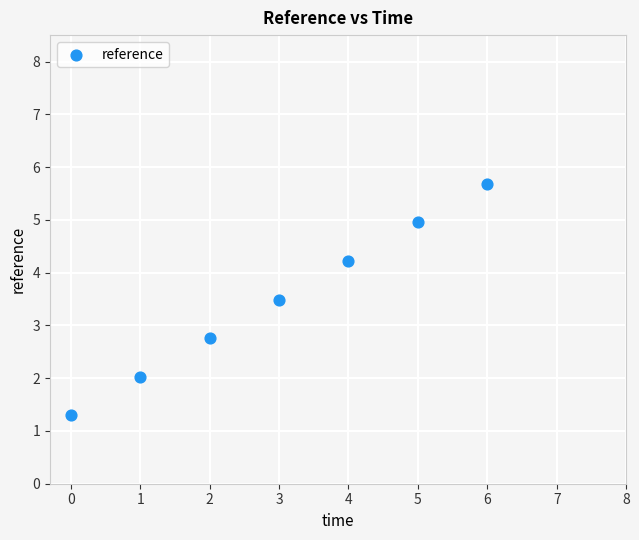

What is the average Y value?

3.5